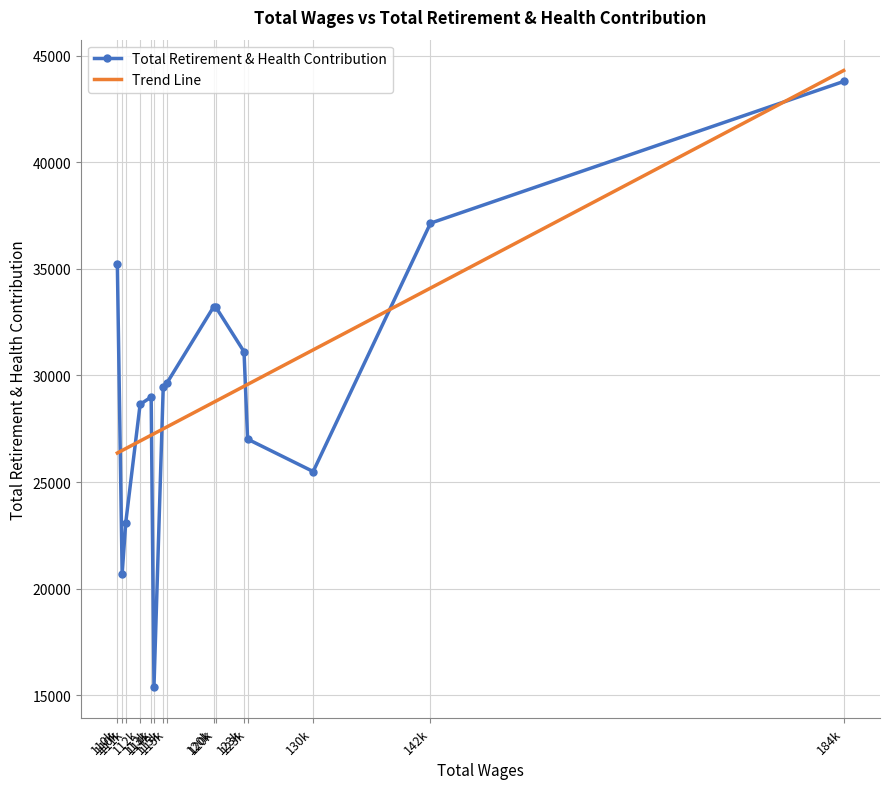

What is the difference between the maximum and minimum values?

28396